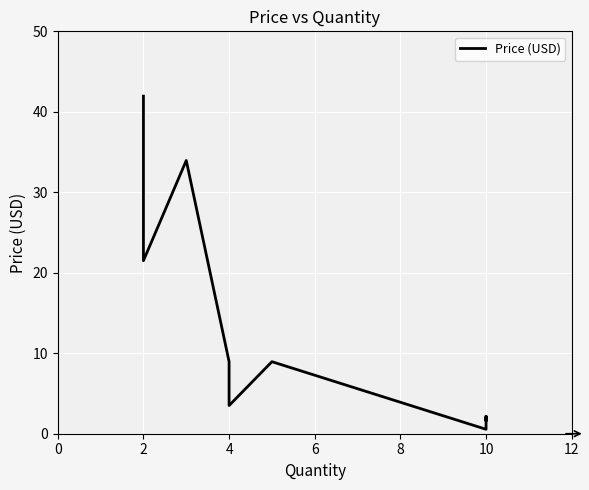

The chart shows a value of 0.5 at 10. True or false?

False